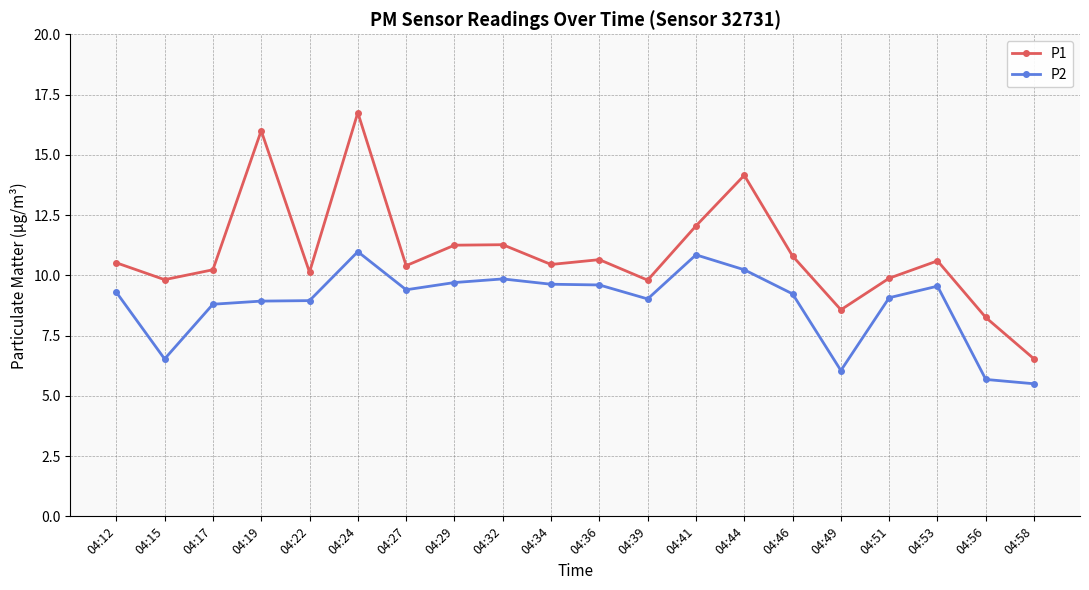

What is the sum of all P1 values?

218.1